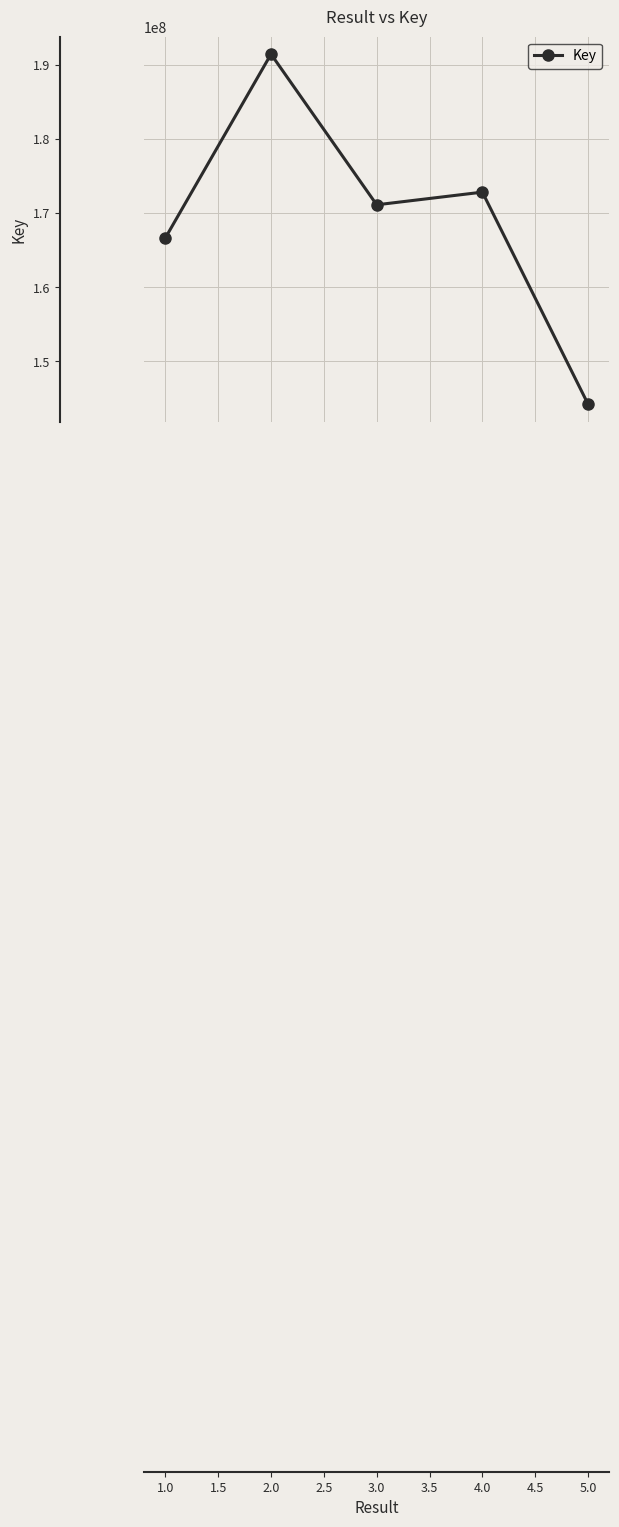

Count the number of data series in this chart.

1